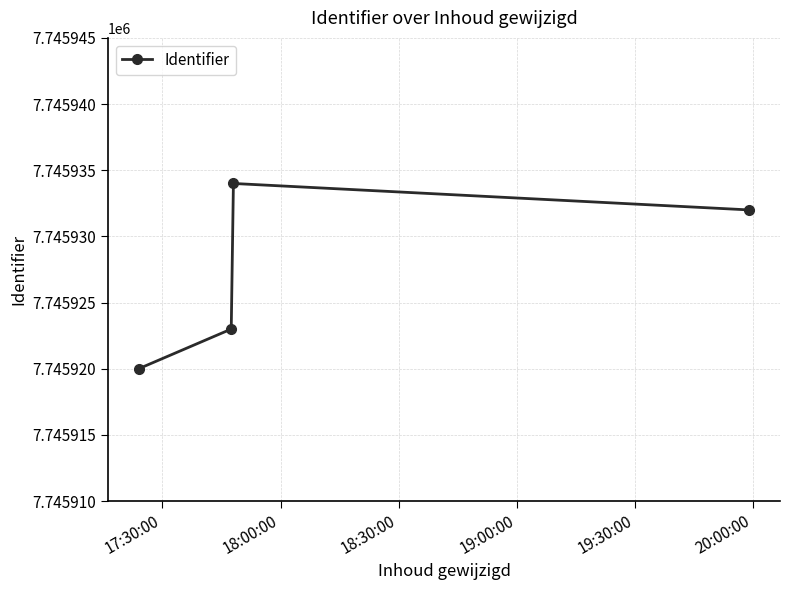

What is the value of the 4th point from the left?

7745932